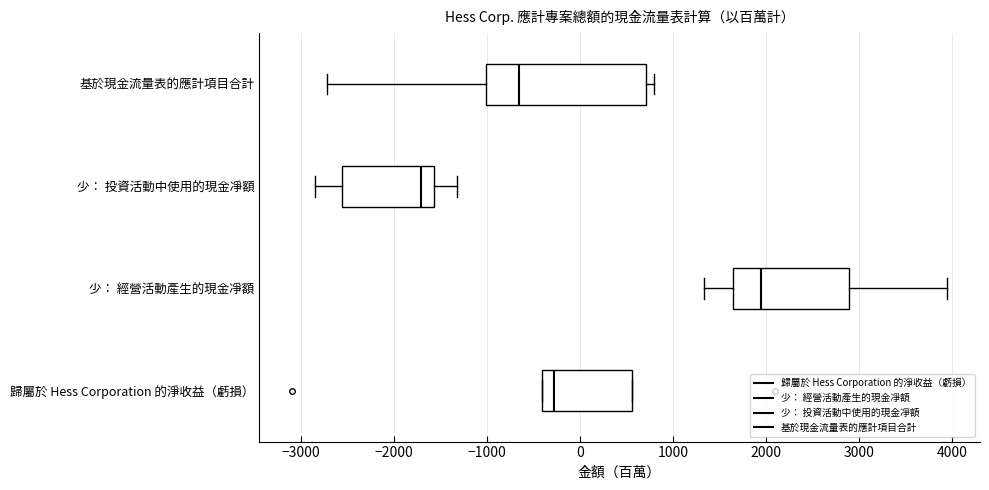

Which box is the widest, from its left edge to its right edge?

基於現金流量表的應計項目合計